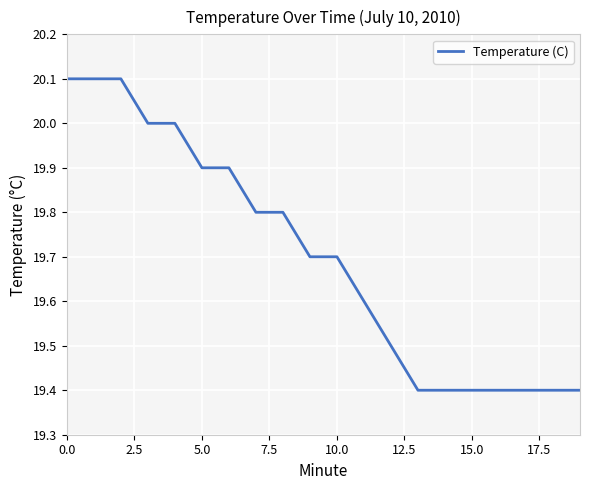

Does the chart have visible grid lines?

Yes